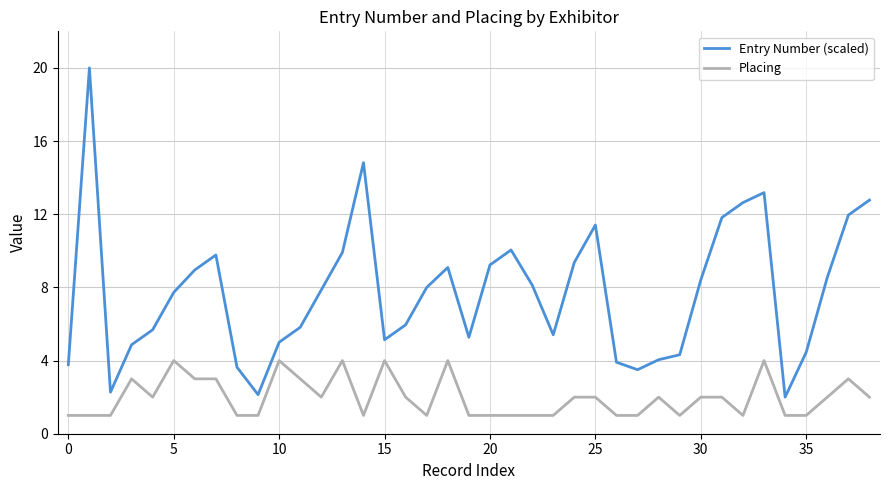

Is this an area chart (filled region under the line)?

No